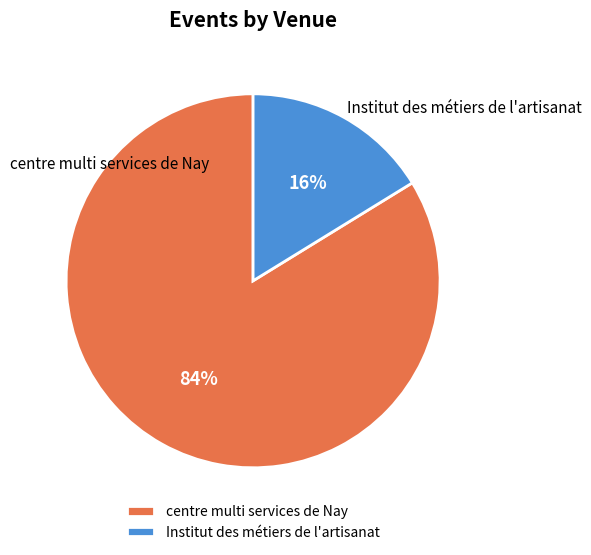

What percentage is the Institut des métiers de l'artisanat slice, to the nearest percent?

16%